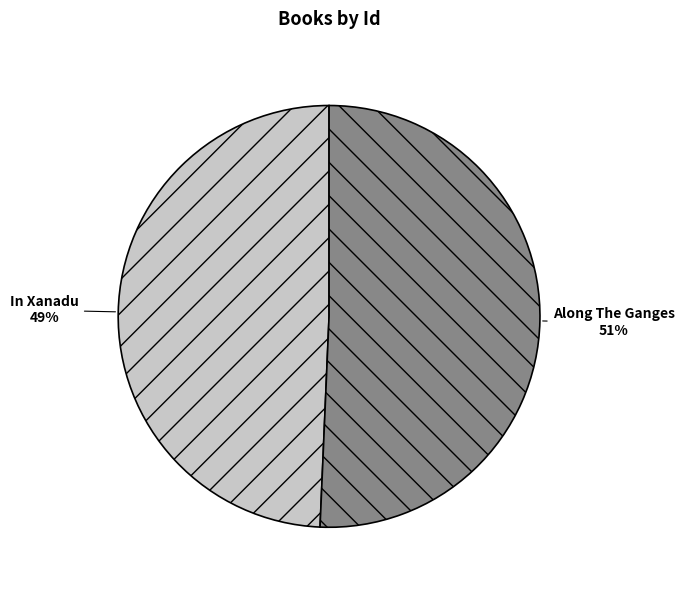

To the nearest percent, what portion does Along The Ganges represent?

51%